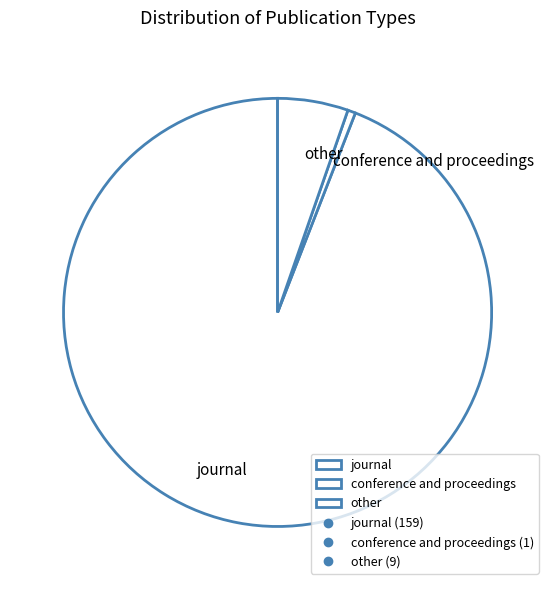

What is the majority slice?

journal